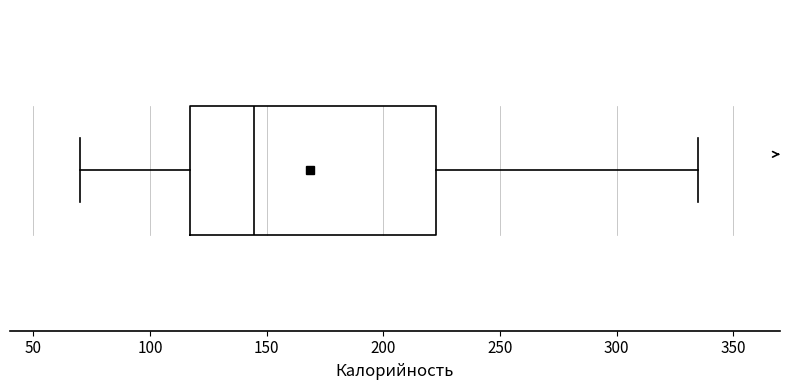

Read this box plot against the x-axis: the position of the median line, the range covered by the box, and the ends of both whiskers. The values are not printed on the chart, so give them approximately, as read against the axis.

median 145, box 115 to 225, whiskers 70 to 335